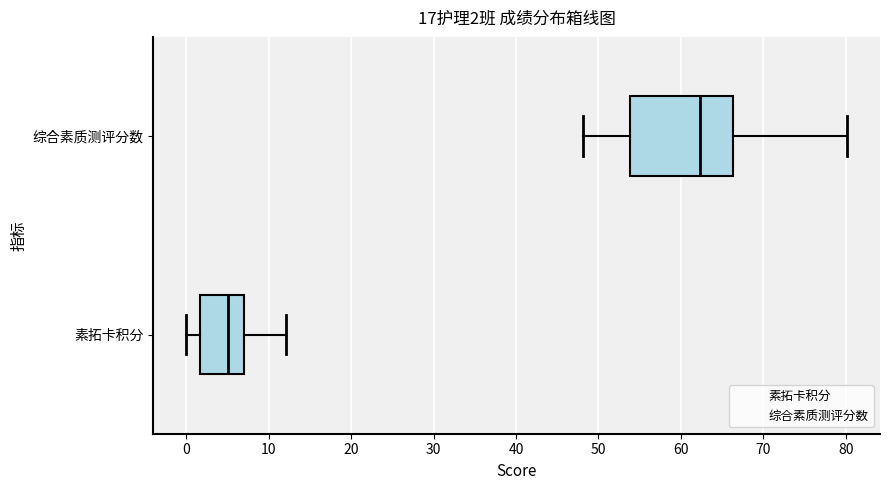

Which box is the widest, from its left edge to its right edge?

综合素质测评分数